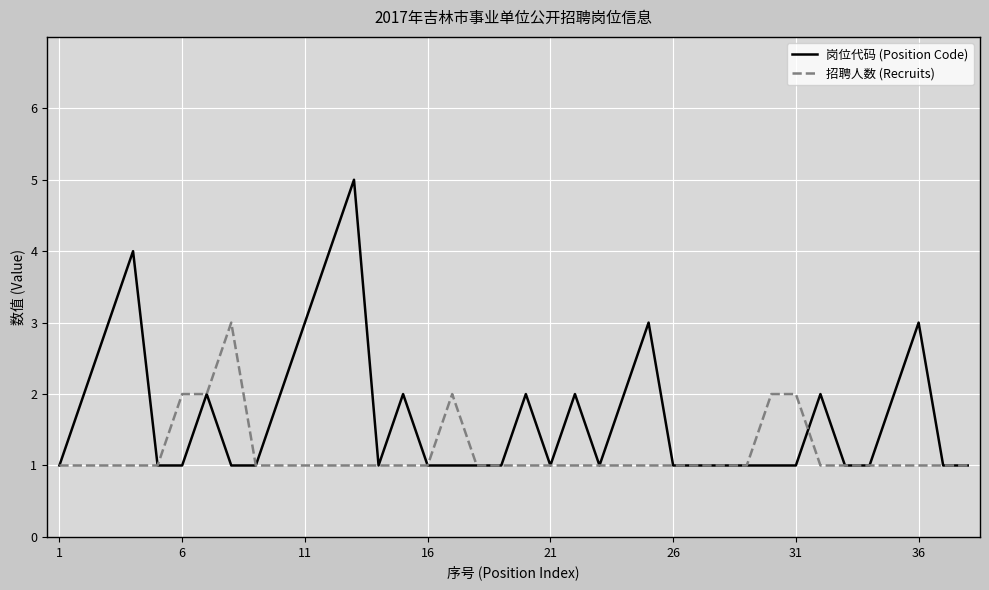

Count the number of data series in this chart.

2